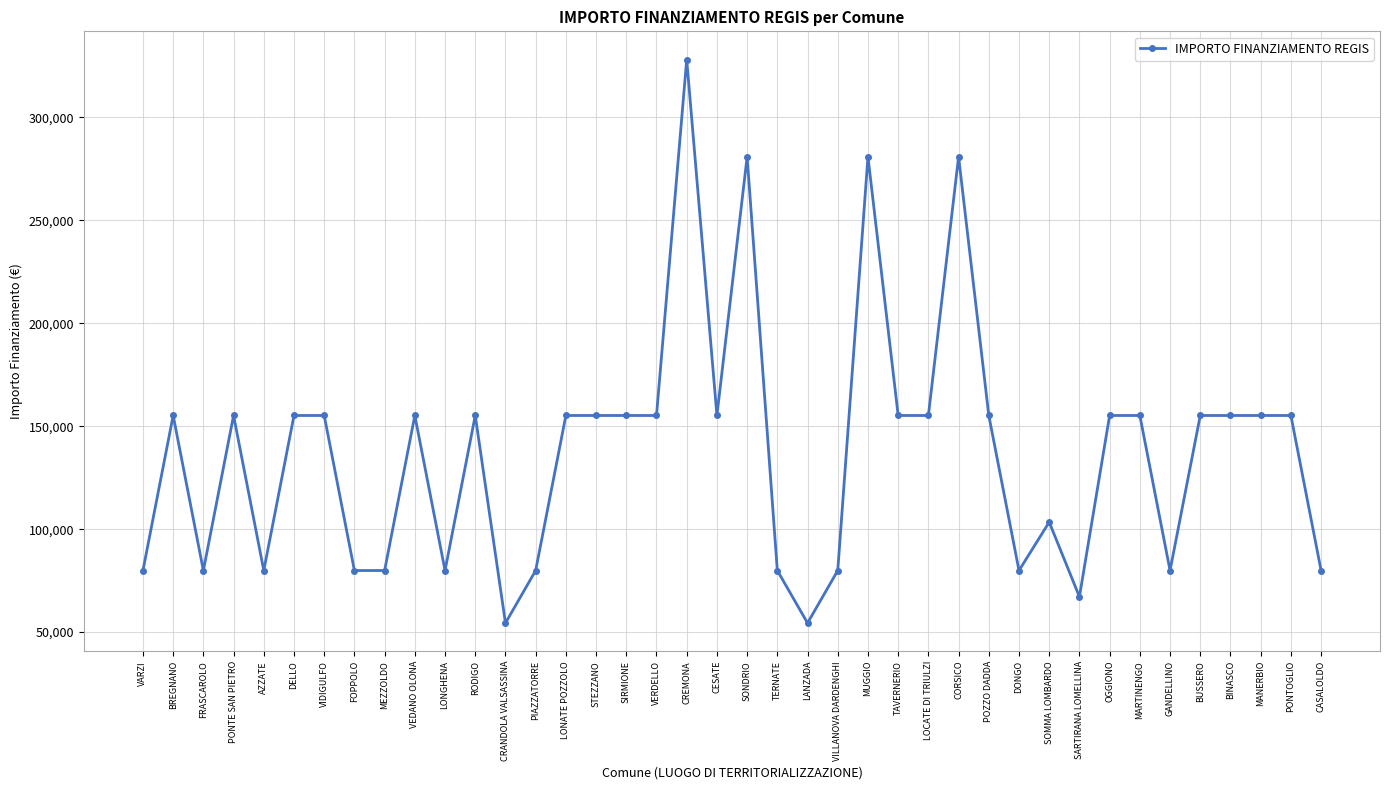

What is the label of the 22nd point from the left?

TERNATE